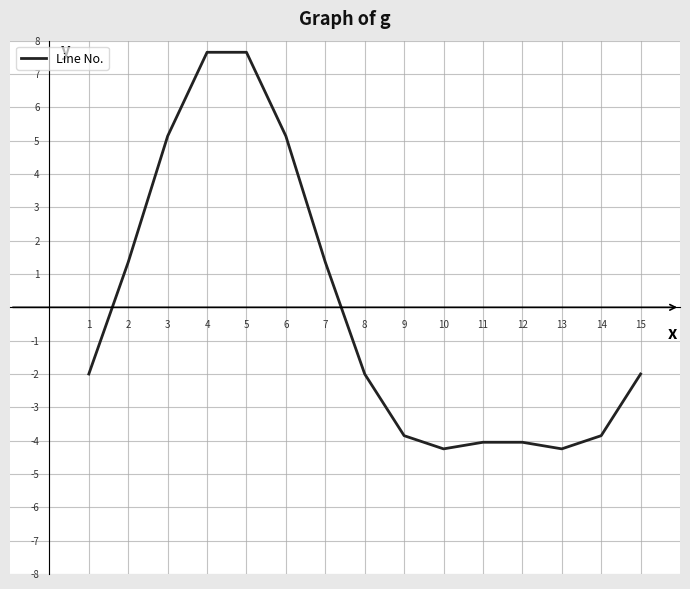

Count the number of categories in the chart.

15